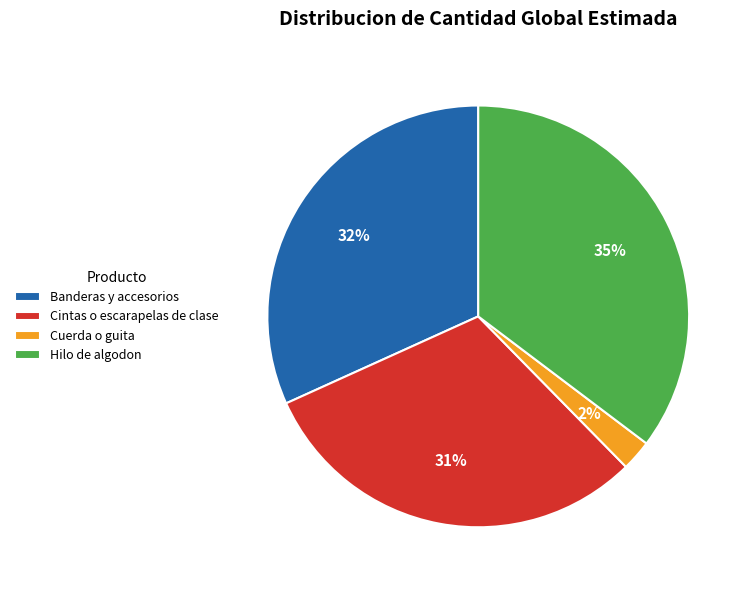

Do Cuerda o guita and Cintas o escarapelas de clase together represent more than half of the pie?

No